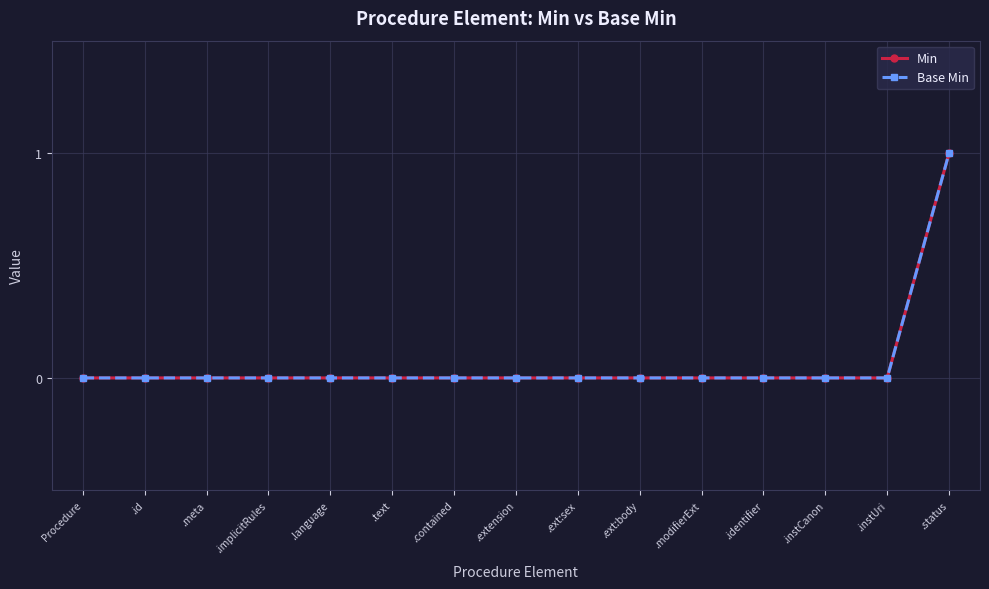

What is the sum of all Base Min values?

1